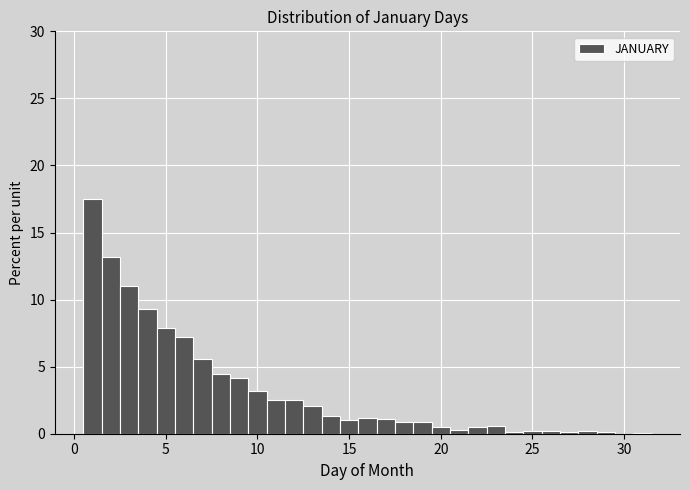

Around what value on the x-axis is the tallest bar? Give the approximate position of its centre, as read against the axis.

1.0